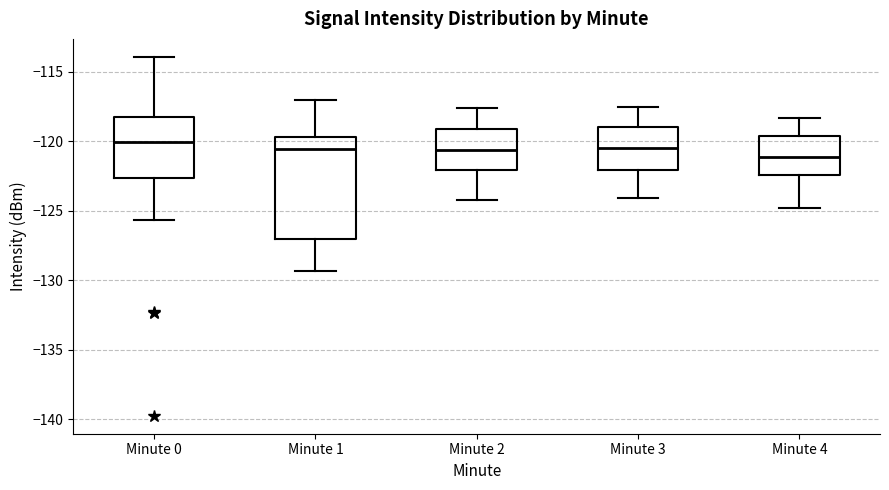

Which box is the tallest, from its lower edge to its upper edge?

Minute 1